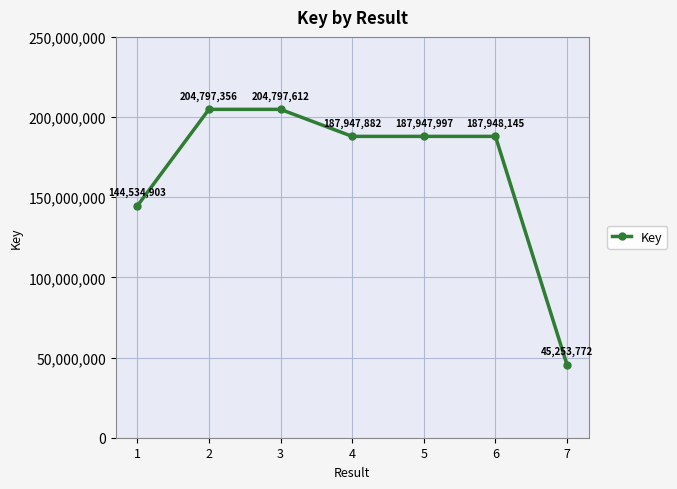

What is the value of the 5th point from the left?

187947997